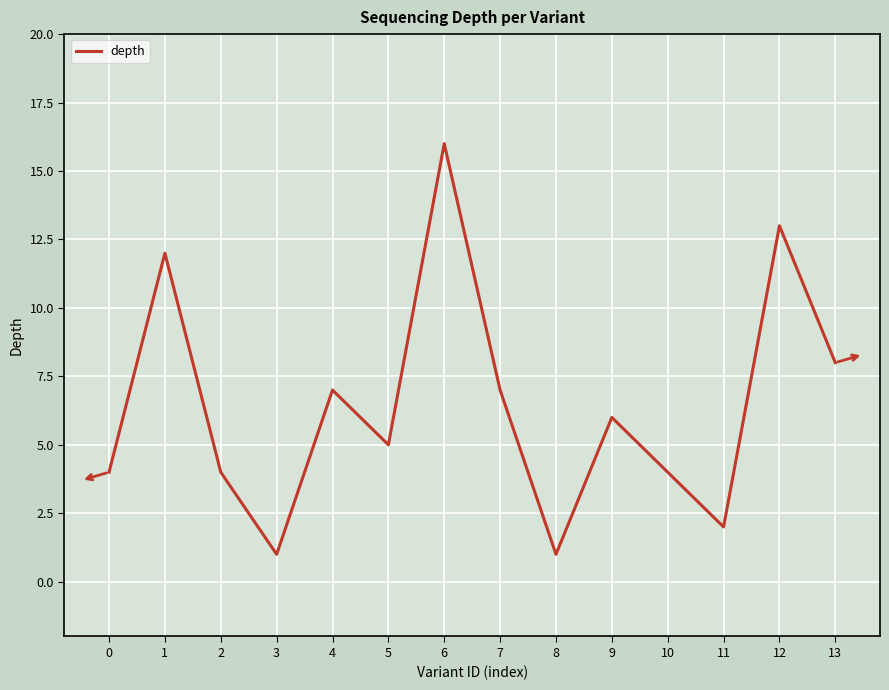

What is the sum of all values?

90